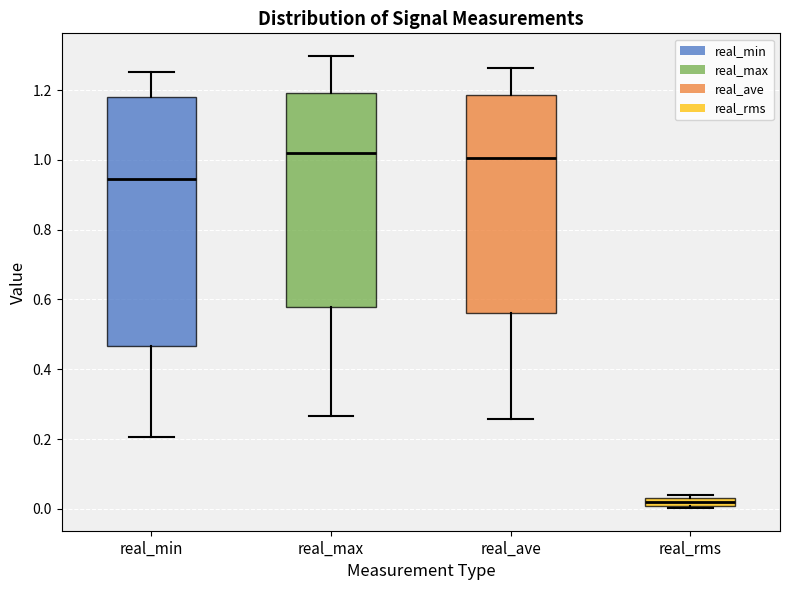

Comparing the boxes themselves (not the whiskers), which one is the tallest?

real_min